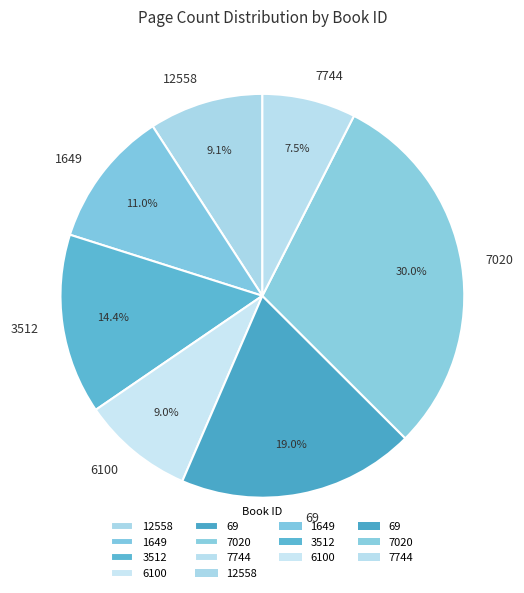

True or false: 6100 accounts for 9% of the total.

True